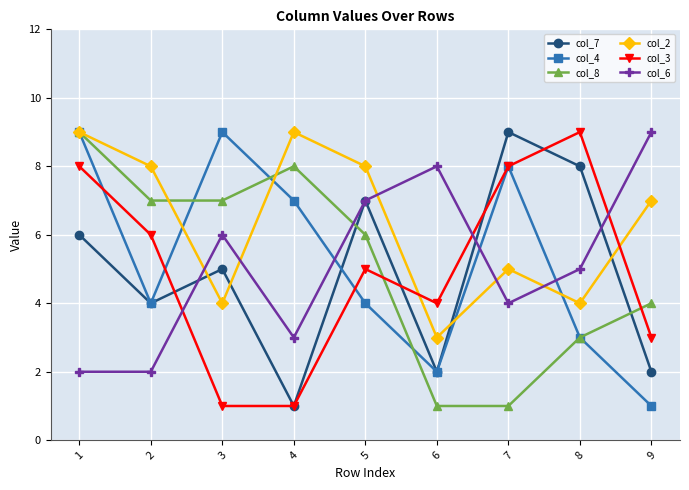

What is the maximum value shown in the chart?

9